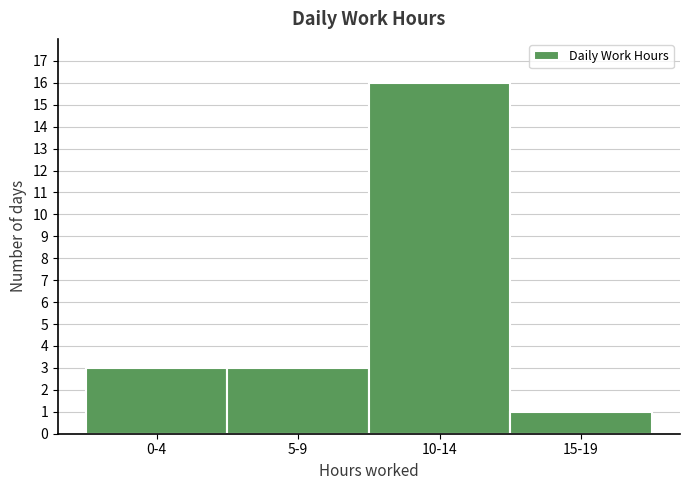

Reading left to right, list all the values displayed in this chart.

3	3	16	1